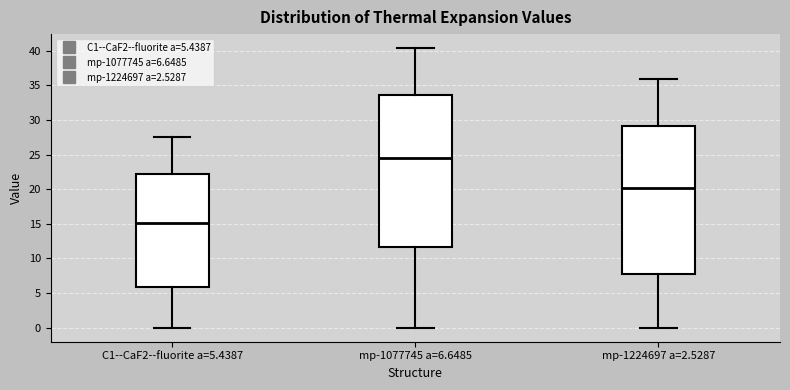

Which box's median line is the lowest?

C1--CaF2--fluorite a=5.4387